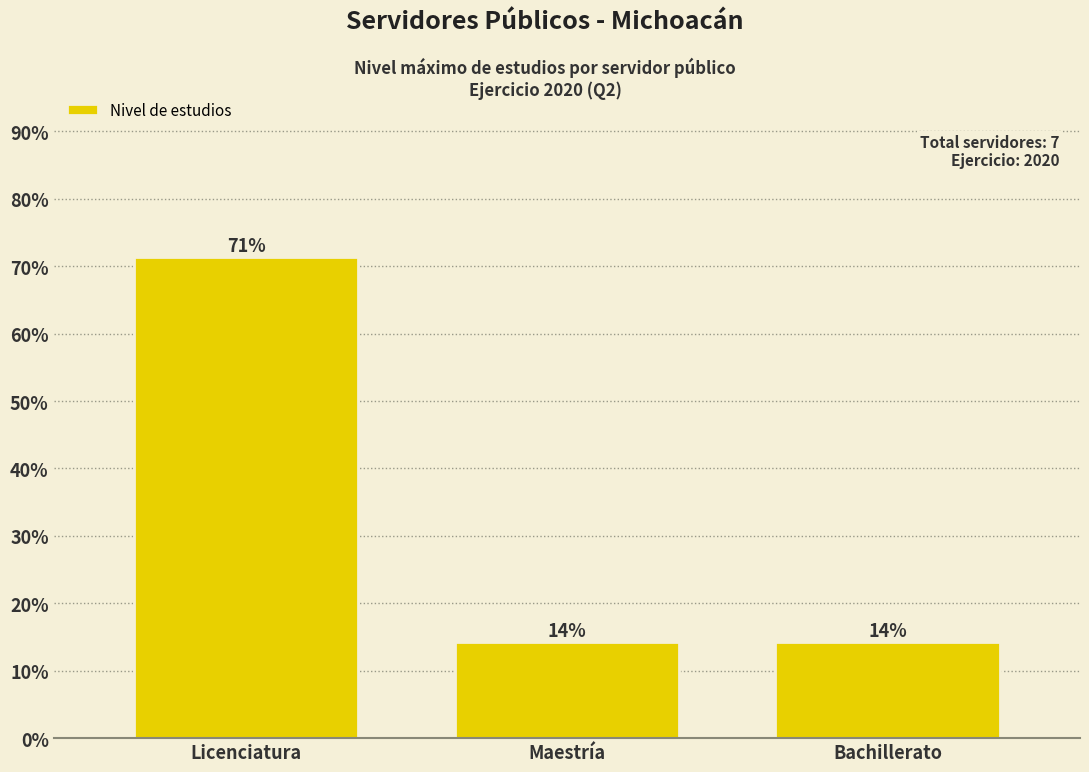

Approximately how many times larger is the value at Bachillerato compared to Licenciatura?

0.2